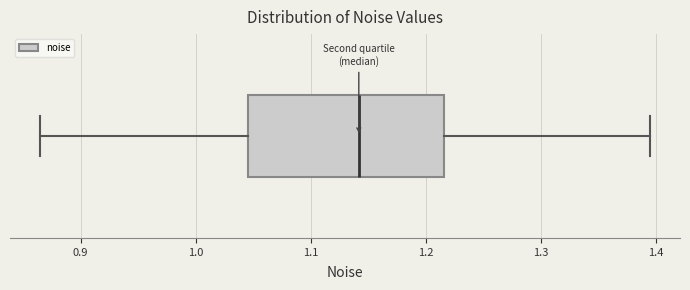

Where does the right whisker of the box end on the x-axis? The values are not printed on the chart, so give them approximately, as read against the axis.

1.39